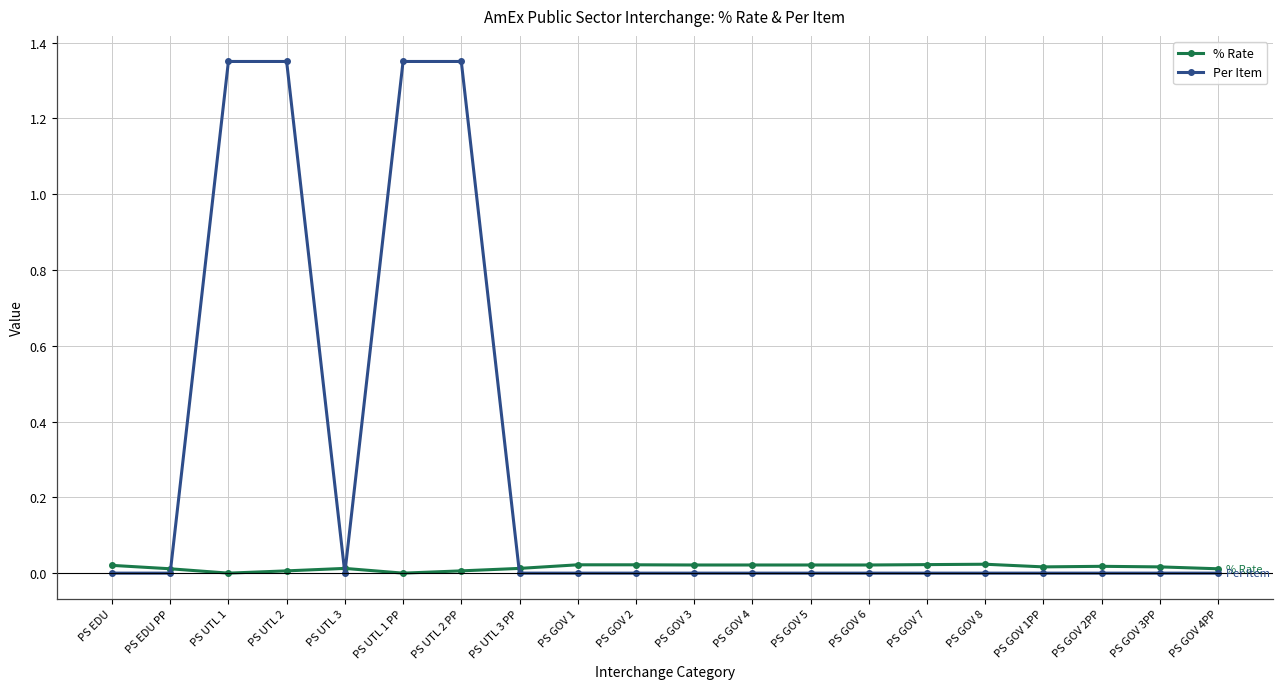

At PS UTL 1 PP, list the series in order from largest to smallest.

Per Item, % Rate